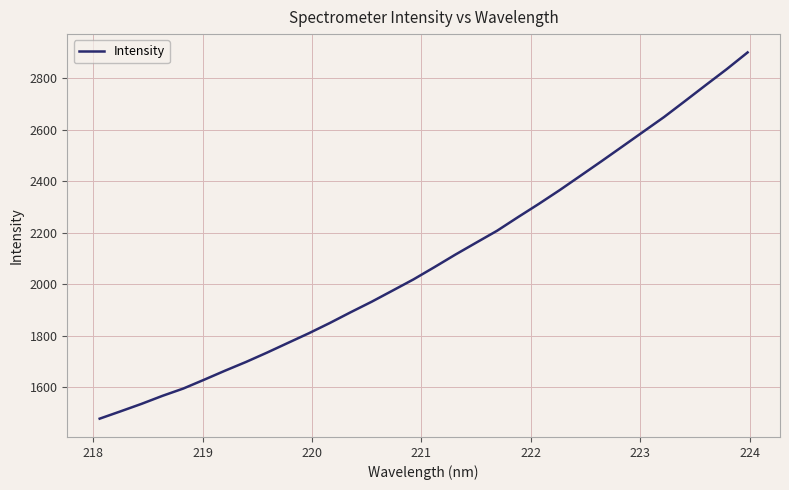

True or false: there are more than 0 points higher than both neighbors.

False